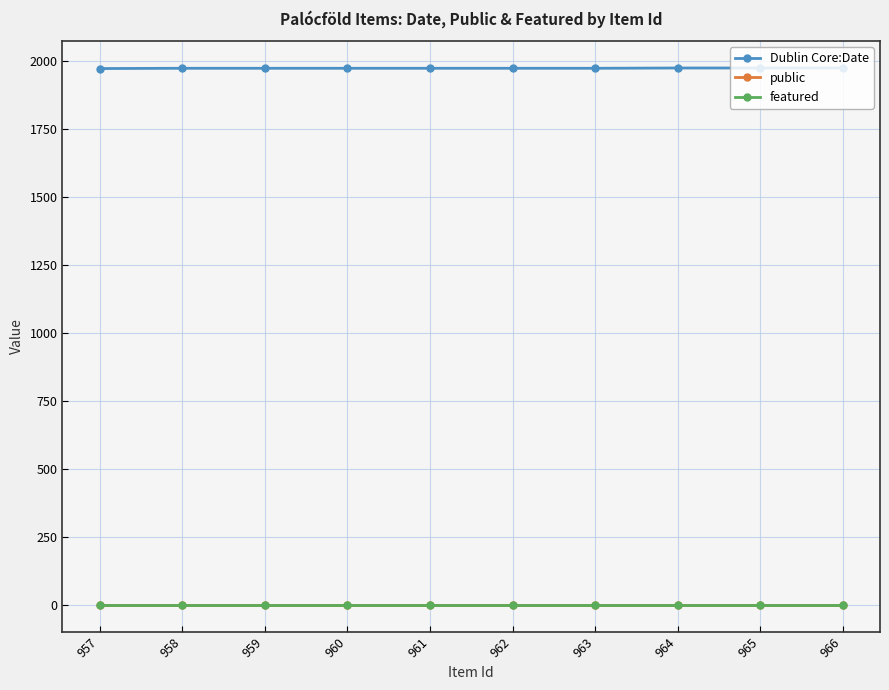

True or false: public and Dublin Core:Date cross at least once.

False